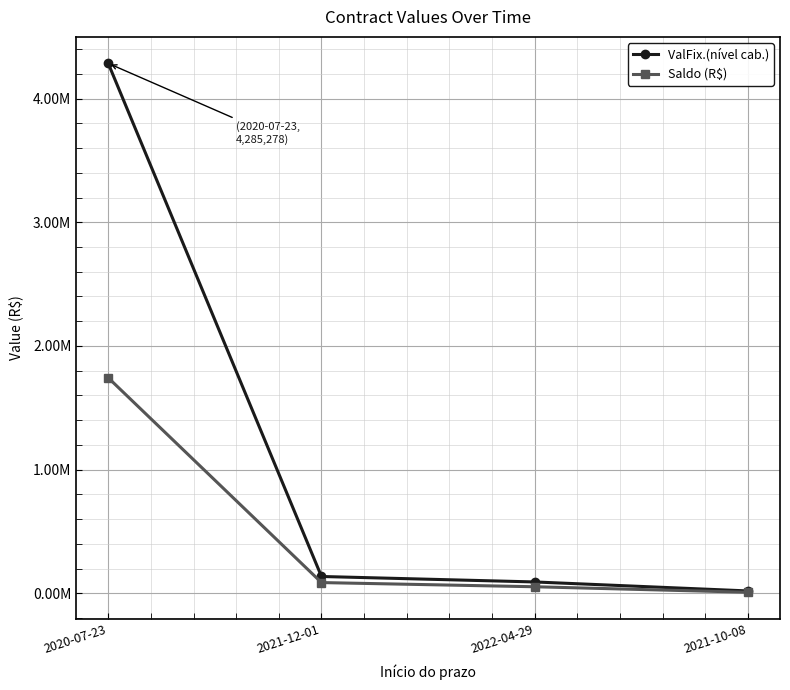

What is the minimum value for Saldo (R$)?

8220.0